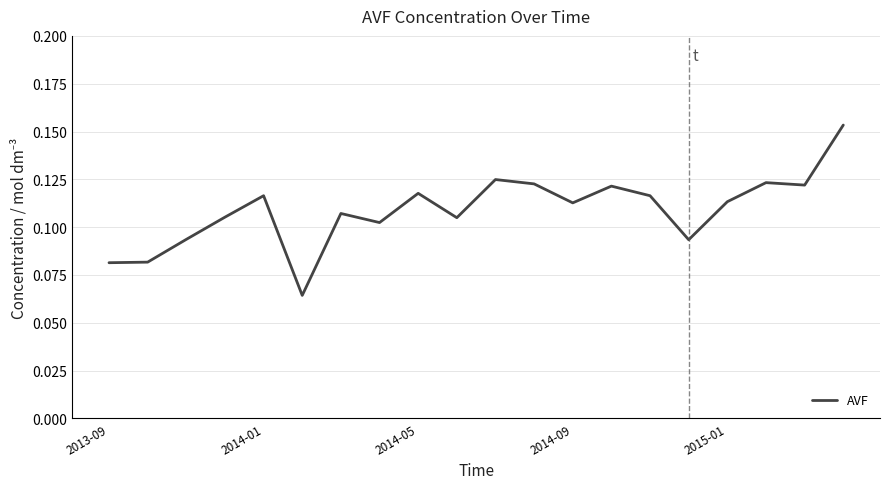

Is this an area chart (filled region under the line)?

No